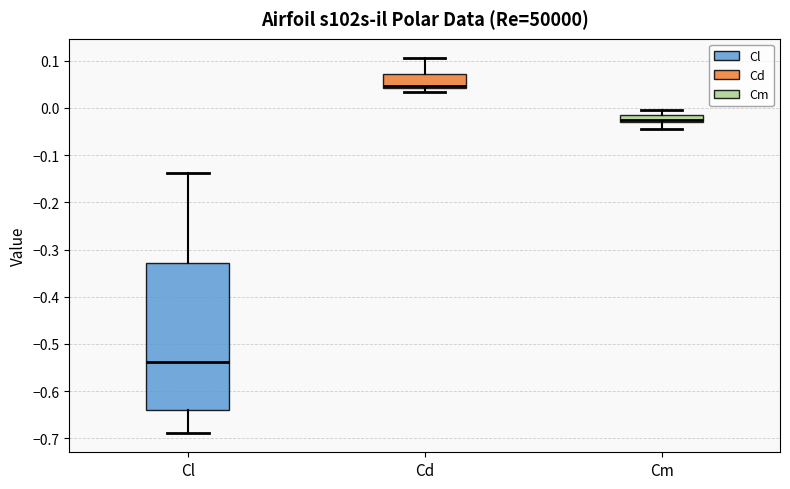

Reading left to right, read every box against the y-axis: the position of its median line, the range the box covers, and the ends of its whiskers. The values are not printed on the chart, so give them approximately, as read against the axis.

Cl: median -0.54, box -0.64 to -0.33, whiskers -0.69 to -0.14
Cd: median 0.05, box 0.04 to 0.07, whiskers 0.03 to 0.11
Cm: median -0.02, box -0.03 to -0.01, whiskers -0.04 to 0.00